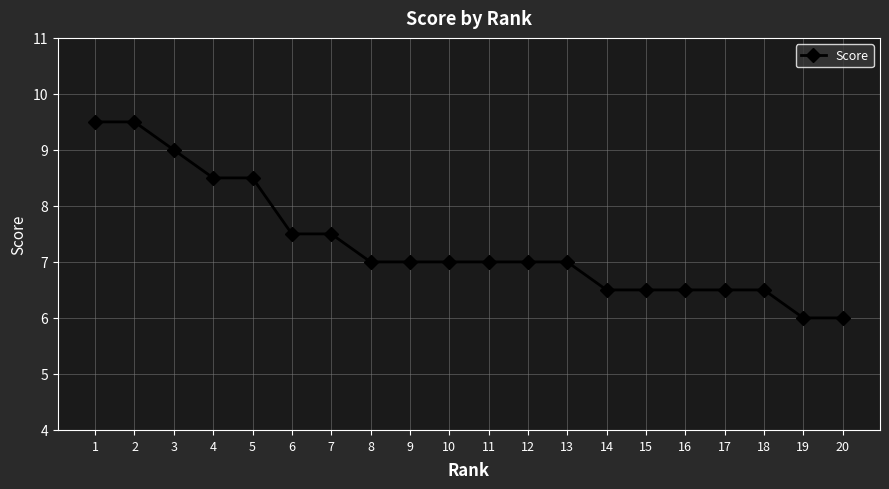

What is the minimum value shown in the chart?

6.0